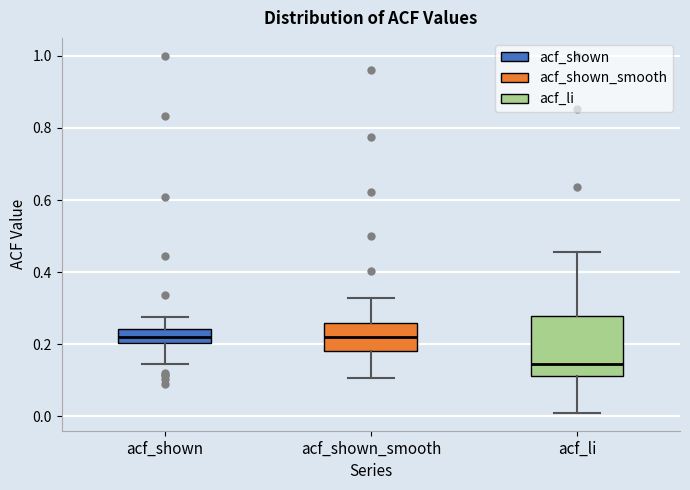

Comparing the boxes themselves (not the whiskers), which one is the tallest?

acf_li